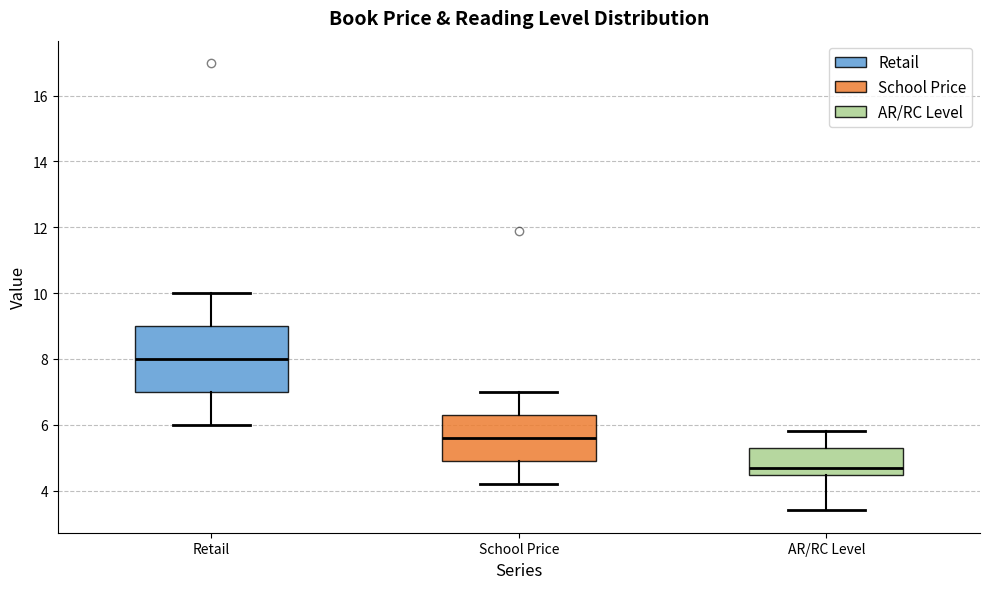

Reading left to right, read every box against the y-axis: the position of its median line, the range the box covers, and the ends of its whiskers. The values are not printed on the chart, so give them approximately, as read against the axis.

Retail: median 8.0, box 7.0 to 9.0, whiskers 6.0 to 10.0
School Price: median 5.6, box 4.8 to 6.2, whiskers 4.2 to 7.0
AR/RC Level: median 4.8, box 4.4 to 5.4, whiskers 3.4 to 5.8